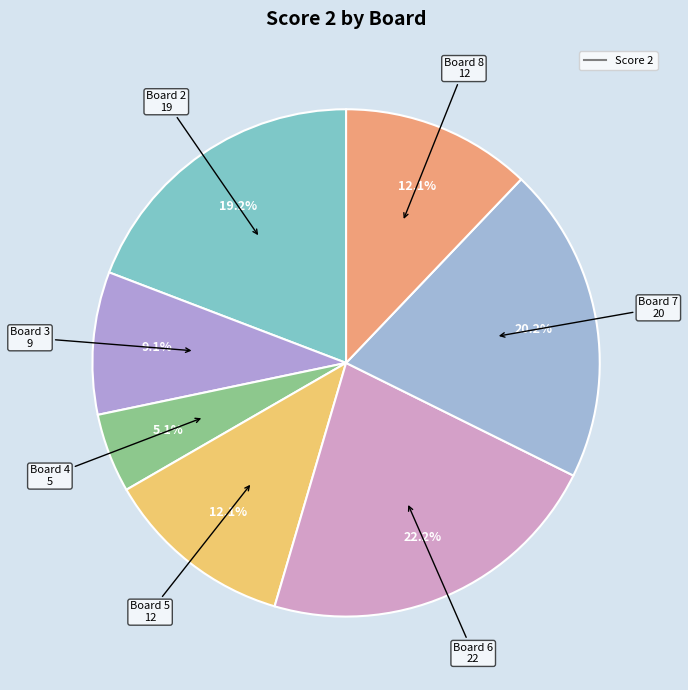

Count the number of slices in the pie.

7